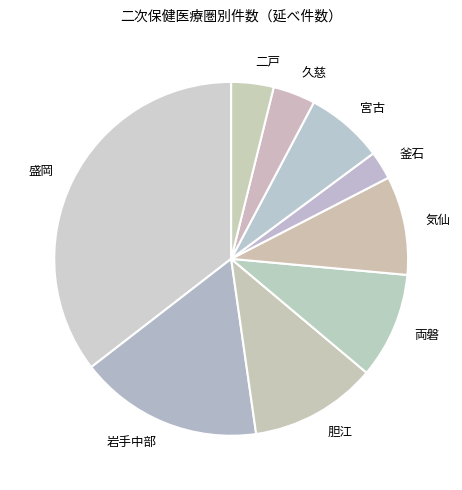

Count the number of slices in the pie.

9